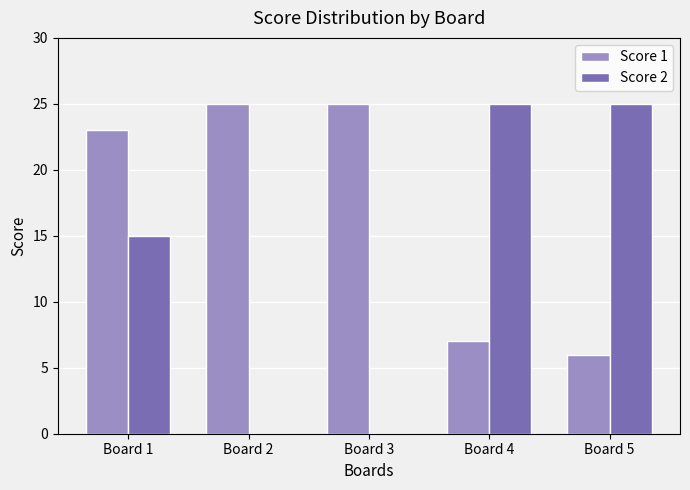

Is the value of Score 1 at Board 1 greater than the value of Score 2 at Board 3?

Yes